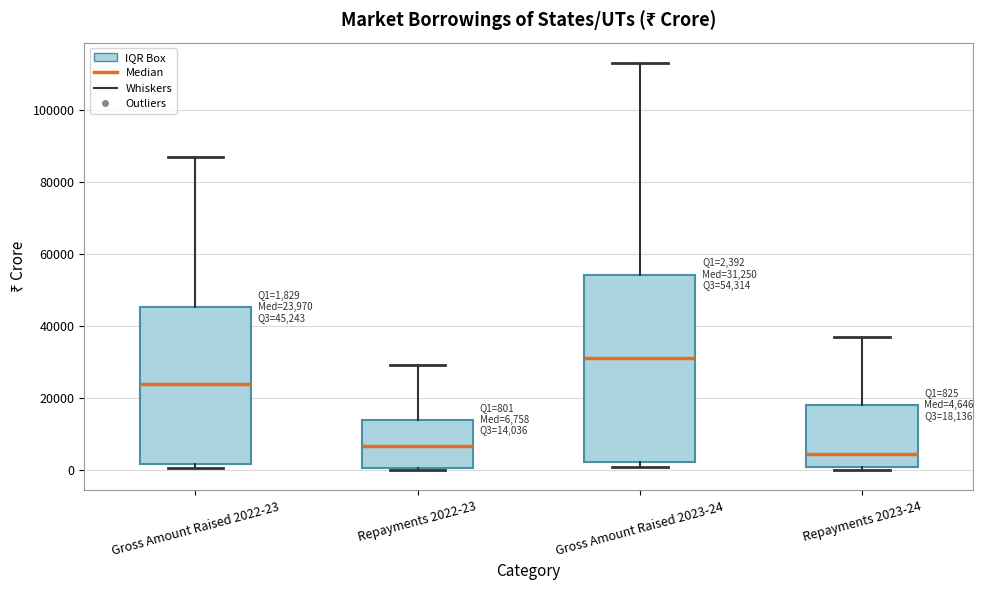

Which box has the lowest median line?

Repayments 2023-24